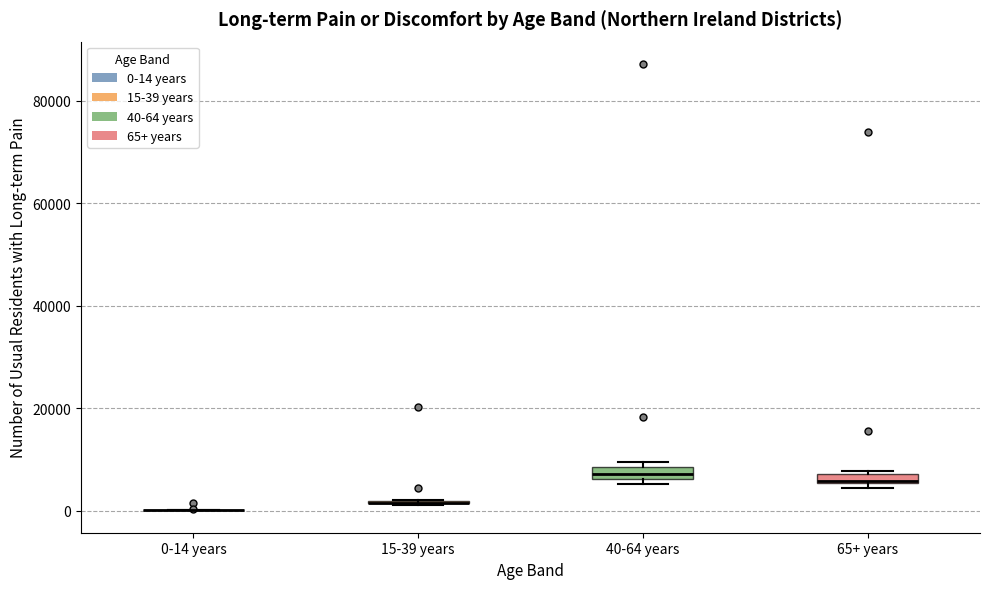

Where is the upper edge of the box for 40-64 years on the y-axis? The values are not printed on the chart, so give them approximately, as read against the axis.

8000